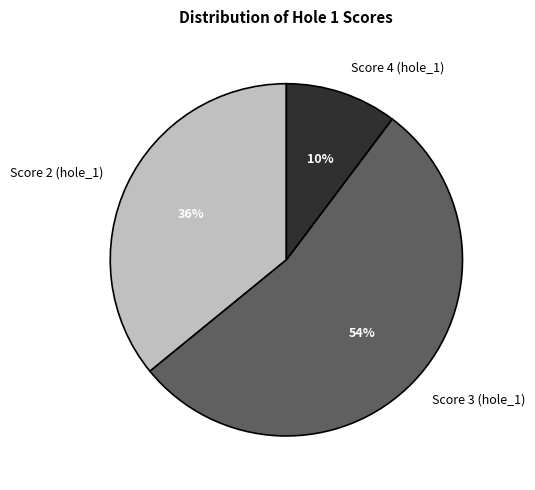

What is the smallest slice in the pie chart?

Score 4 (hole_1)